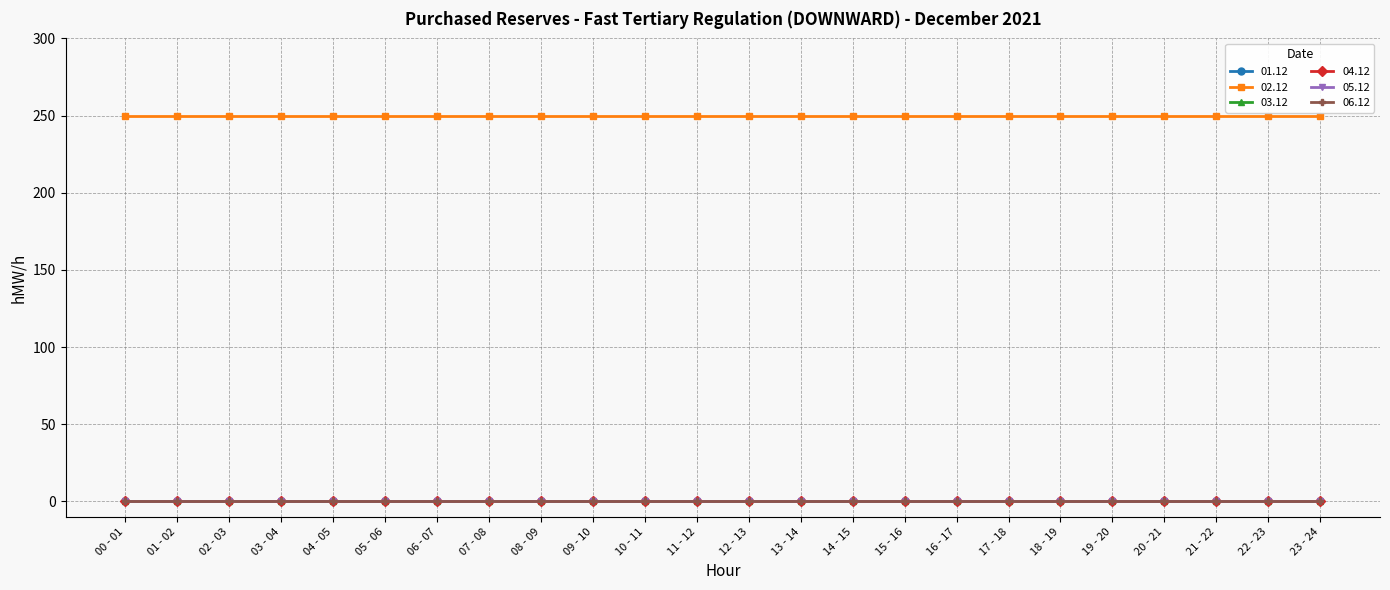

Is this an area chart (filled region under the line)?

No